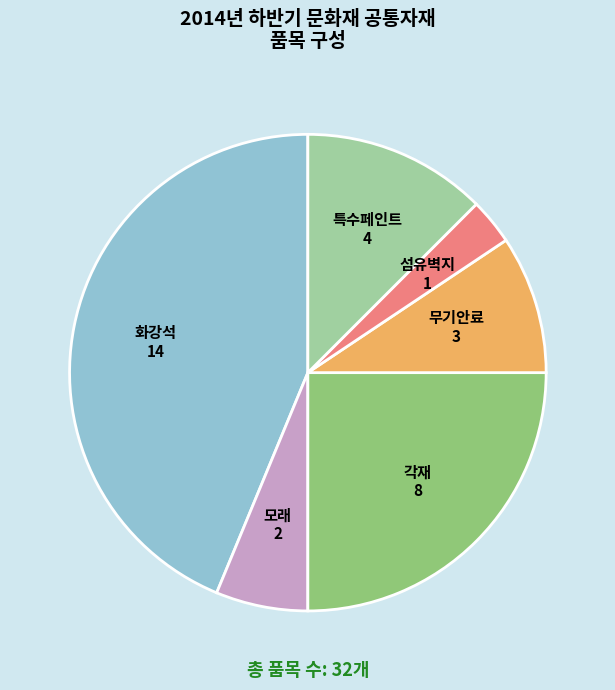

Combined, do 화강석 and 섬유벽지 account for over 50%?

No